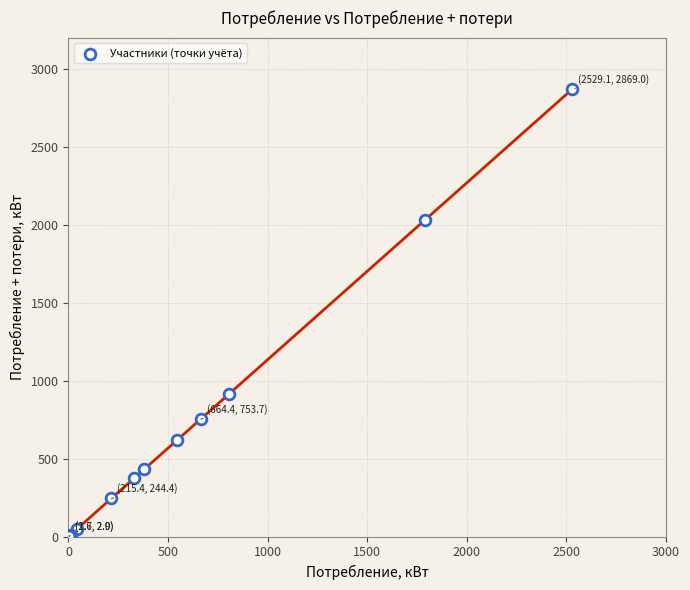

What Y value in the scatter plot is closest to 1435?

912.4